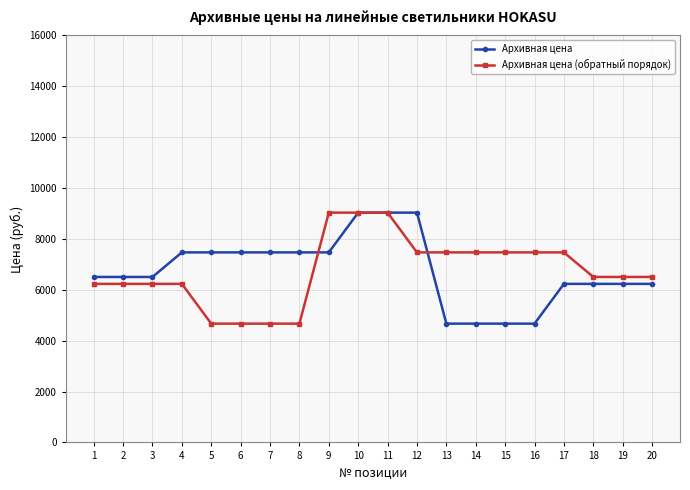

How many values in the Архивная цена (обратный порядок) series are below 6504?

8